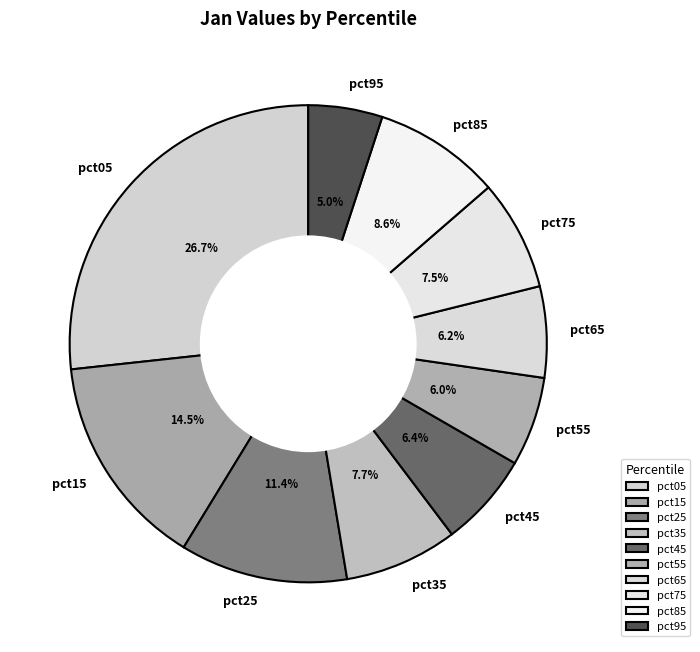

Count the number of slices in the pie.

10